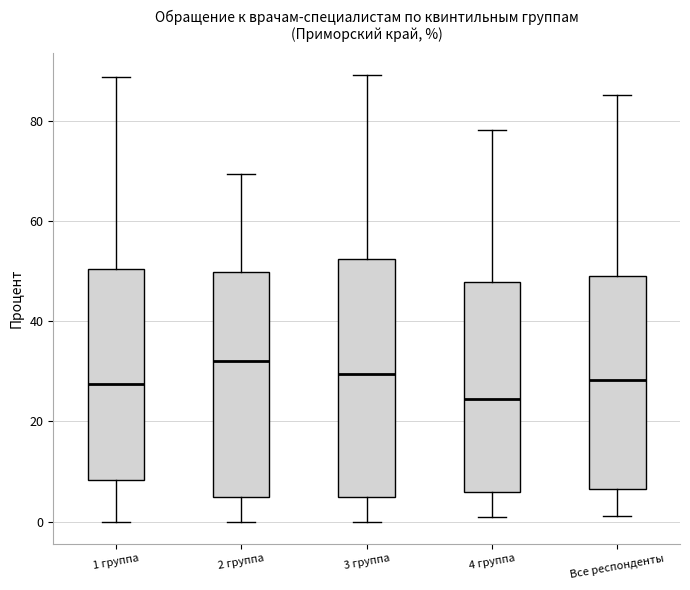

Where is the lower edge of the box for 2 группа on the y-axis? The values are not printed on the chart, so give them approximately, as read against the axis.

4